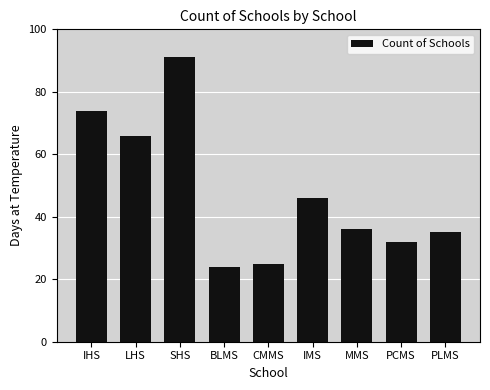

Reading right to left, what are all the values shown in this chart?

35	32	36	46	25	24	91	66	74